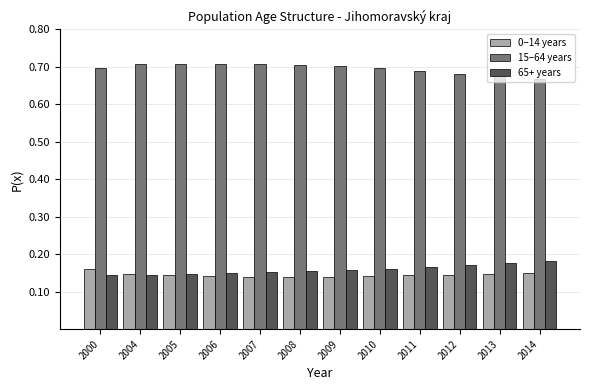

Is the value of 65+ years at 2004 greater than the value of 15–64 years at 2013?

No